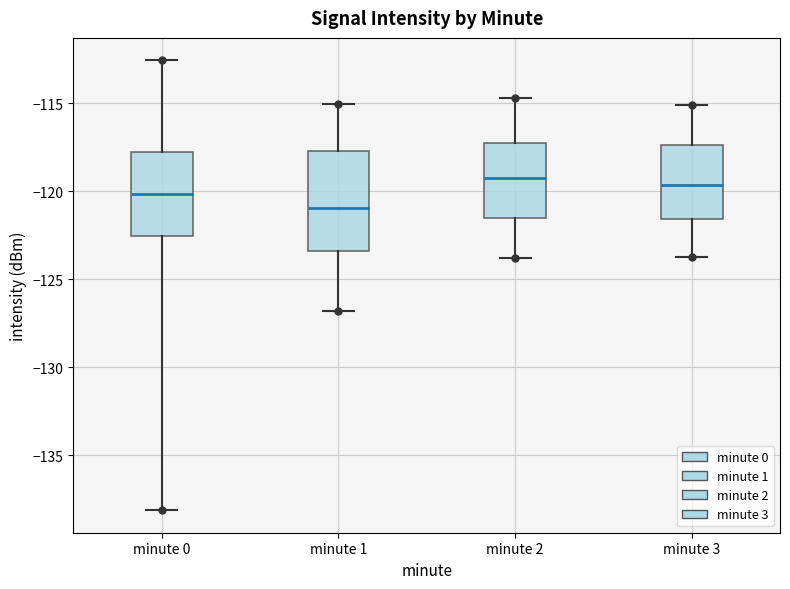

Which box is the tallest, from its lower edge to its upper edge?

minute 1